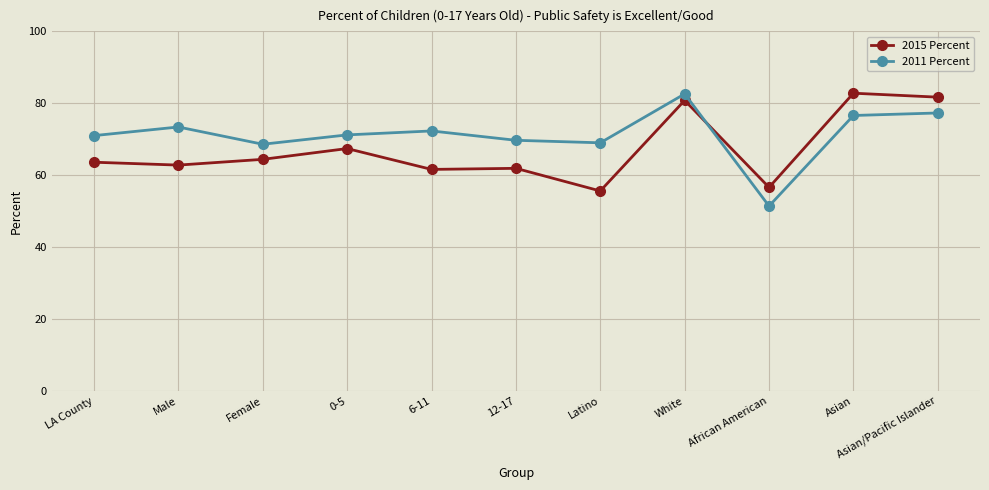

Which series changed the most between 0-5 and Asian?

2015 Percent